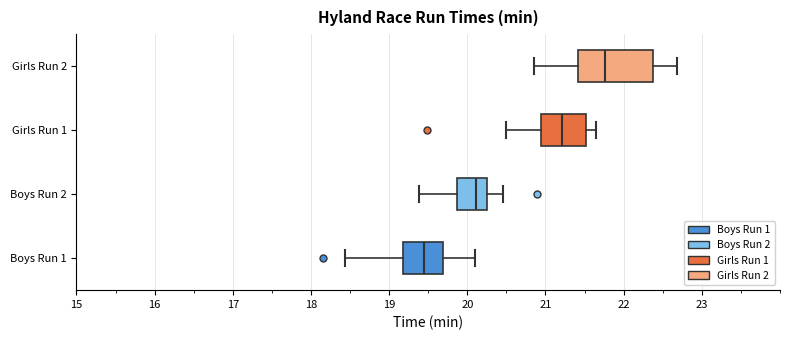

Which box's median line is the furthest to the right?

Girls Run 2